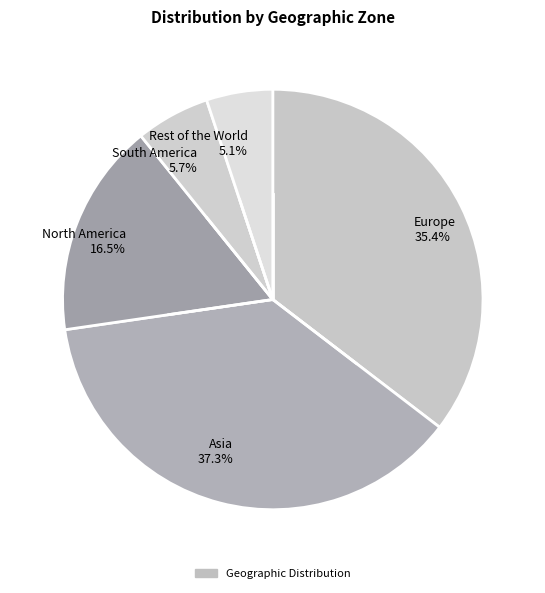

How many segments does this pie chart have?

5